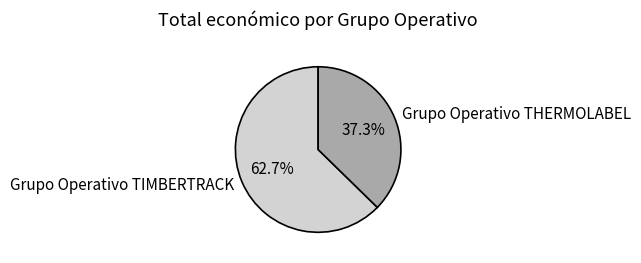

Do Grupo Operativo TIMBERTRACK and Grupo Operativo THERMOLABEL together represent more than half of the pie?

Yes